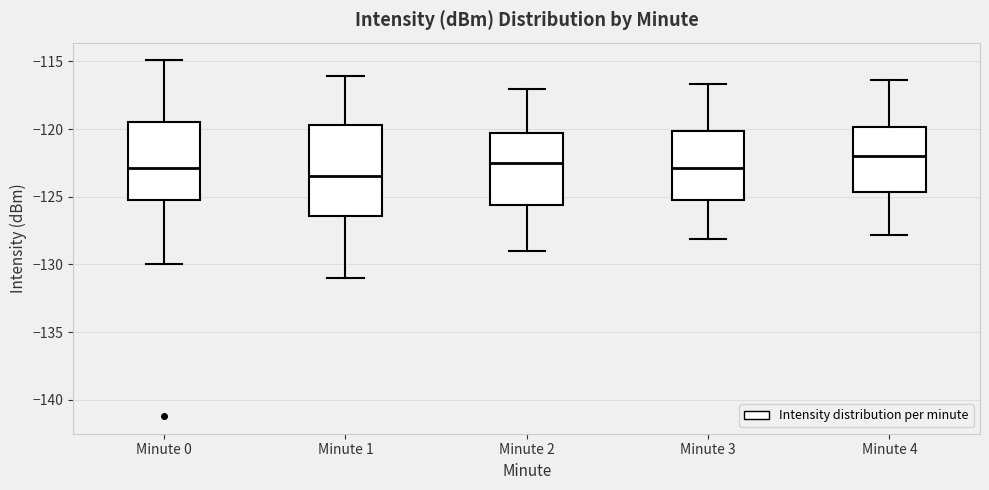

Reading left to right, transcribe this box plot: for each box, give where its median line is, the range the box spans, and where its two whiskers end, as read against the y-axis. The values are not printed on the chart, so give them approximately, as read against the axis.

Minute 0: median -123.0, box -125.5 to -119.5, whiskers -130.0 to -115.0
Minute 1: median -123.5, box -126.5 to -119.5, whiskers -131.0 to -116.0
Minute 2: median -122.5, box -125.5 to -120.5, whiskers -129.0 to -117.0
Minute 3: median -123.0, box -125.5 to -120.0, whiskers -128.0 to -116.5
Minute 4: median -122.0, box -124.5 to -120.0, whiskers -128.0 to -116.5